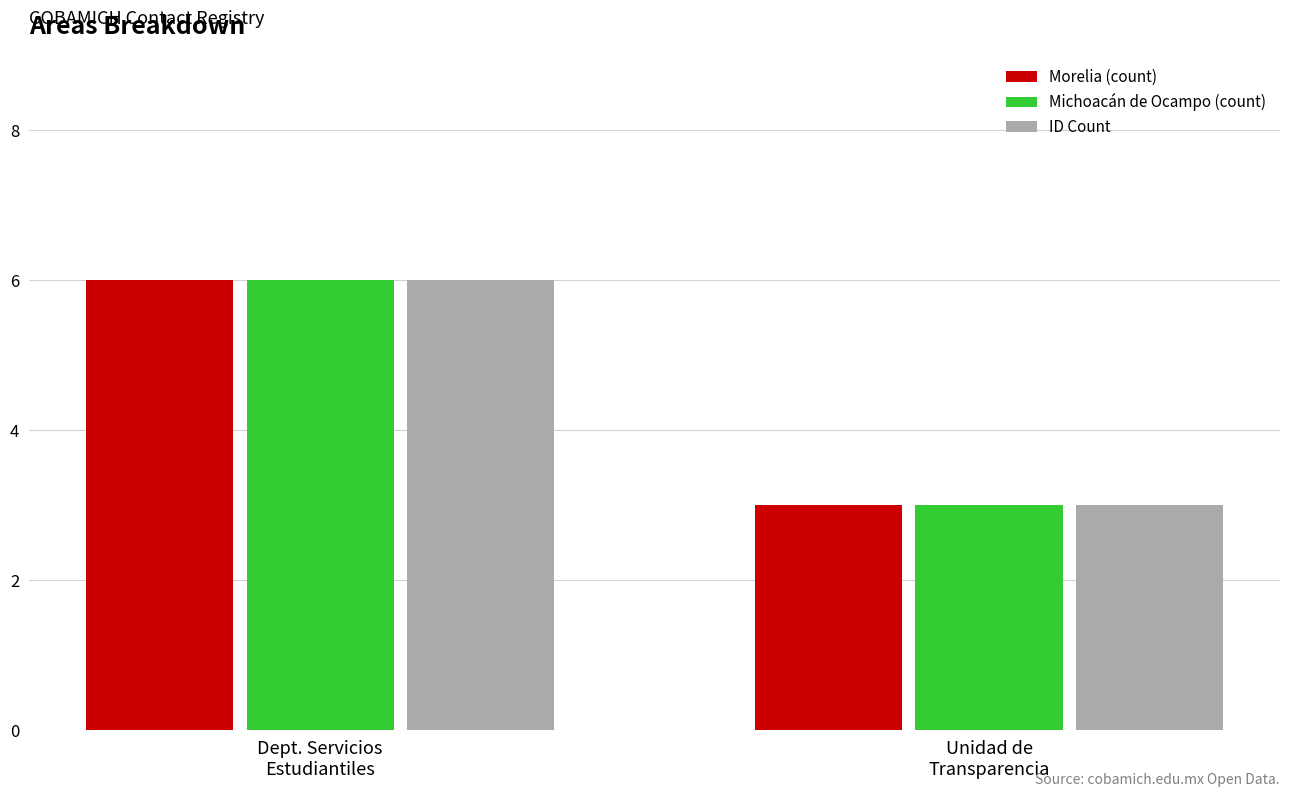

The ID Count series shows 4 at Unidad de
Transparencia. True or false?

False